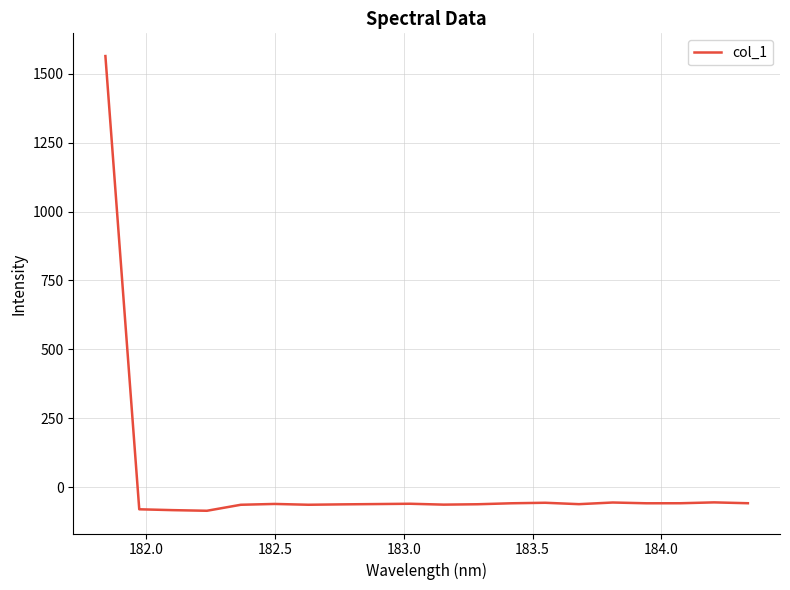

What is the greatest value displayed?

1563.7